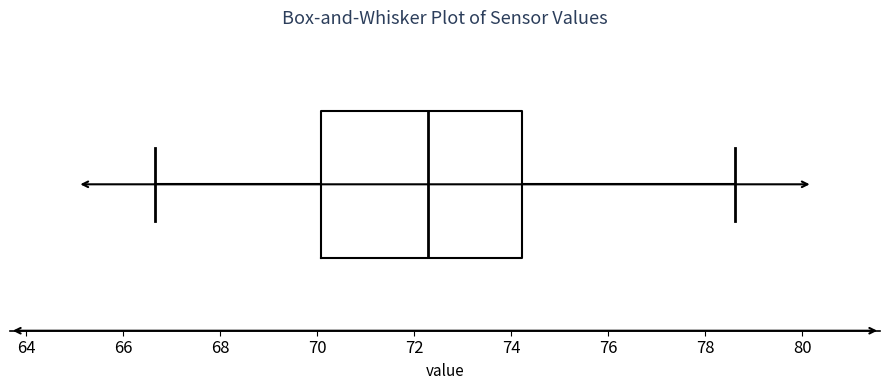

Read this box plot against the x-axis: the position of the median line, the range covered by the box, and the ends of both whiskers. The values are not printed on the chart, so give them approximately, as read against the axis.

median 72.2, box 70.0 to 74.2, whiskers 66.6 to 78.6